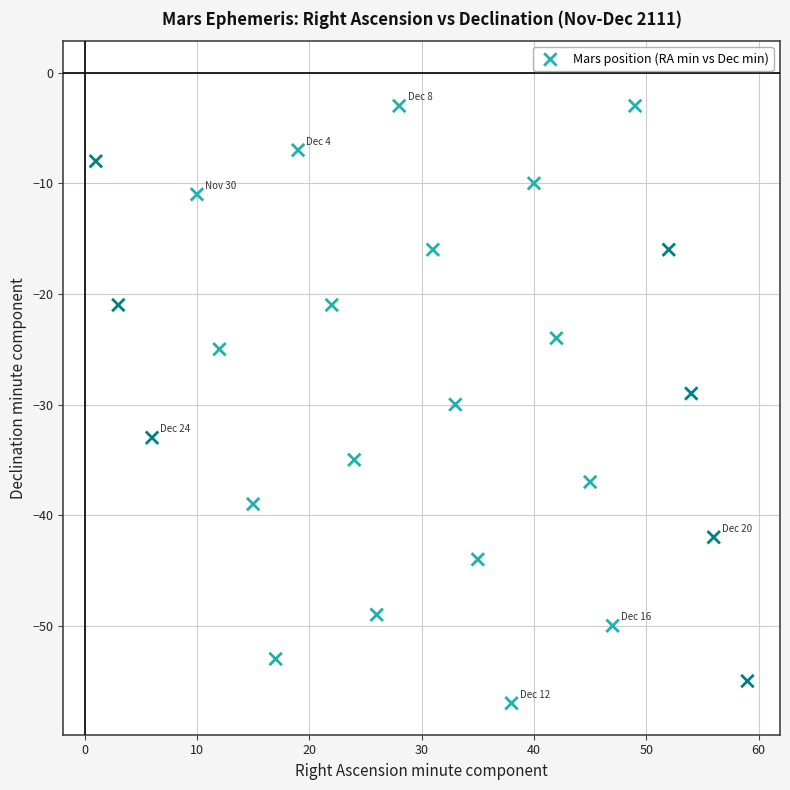

What is the range of X values (max minus min)?

58